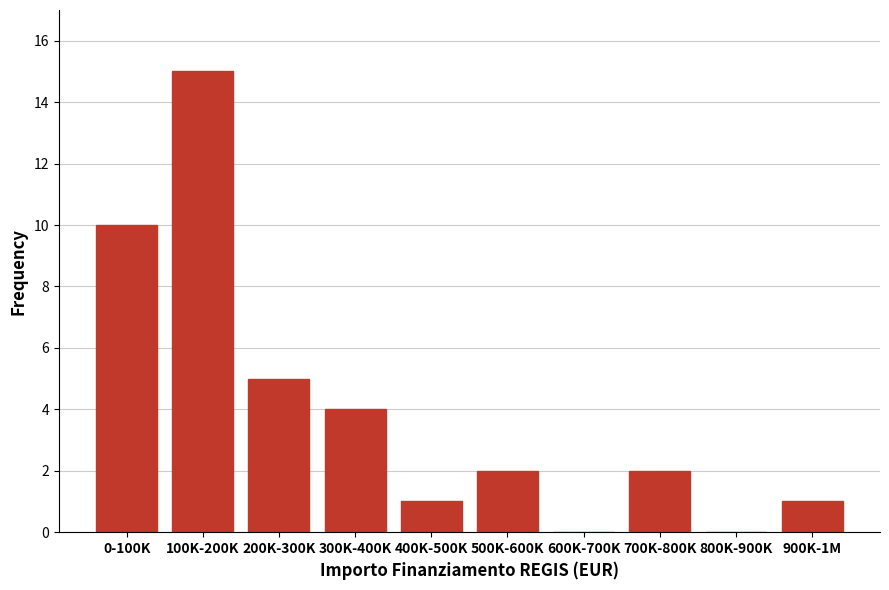

Reading left to right, transcribe all the data shown in this chart.

0-100K=10	100K-200K=15	200K-300K=5	300K-400K=4	400K-500K=1	500K-600K=2	600K-700K=0	700K-800K=2	800K-900K=0	900K-1M=1